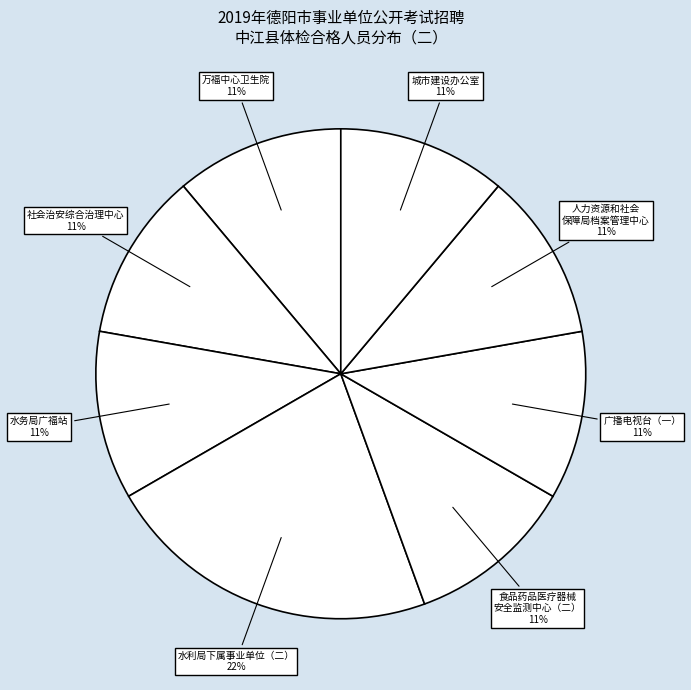

Count the number of slices in the pie.

8